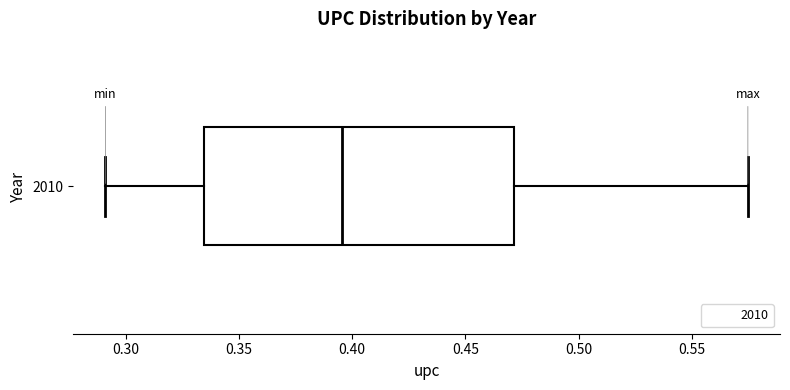

Where does the left whisker of the box at y = 2010 end on the x-axis? The values are not printed on the chart, so give them approximately, as read against the axis.

0.290